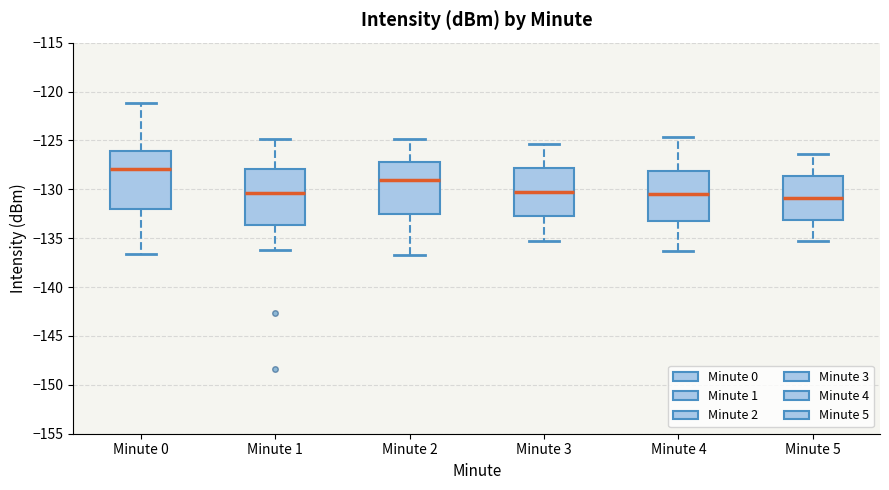

Reading left to right, read every box against the y-axis: the position of its median line, the range the box covers, and the ends of its whiskers. The values are not printed on the chart, so give them approximately, as read against the axis.

Minute 0: median -128.0, box -132.0 to -126.0, whiskers -136.5 to -121.0
Minute 1: median -130.5, box -133.5 to -128.0, whiskers -136.0 to -125.0
Minute 2: median -129.0, box -132.5 to -127.0, whiskers -136.5 to -125.0
Minute 3: median -130.5, box -133.0 to -128.0, whiskers -135.5 to -125.5
Minute 4: median -130.5, box -133.5 to -128.0, whiskers -136.5 to -124.5
Minute 5: median -131.0, box -133.0 to -128.5, whiskers -135.5 to -126.5